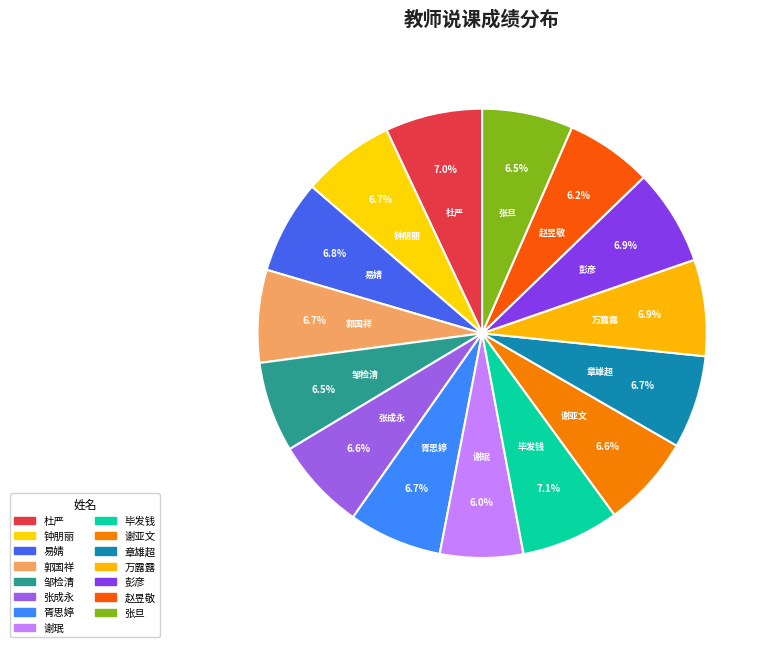

Which slice is the smallest?

谢珉